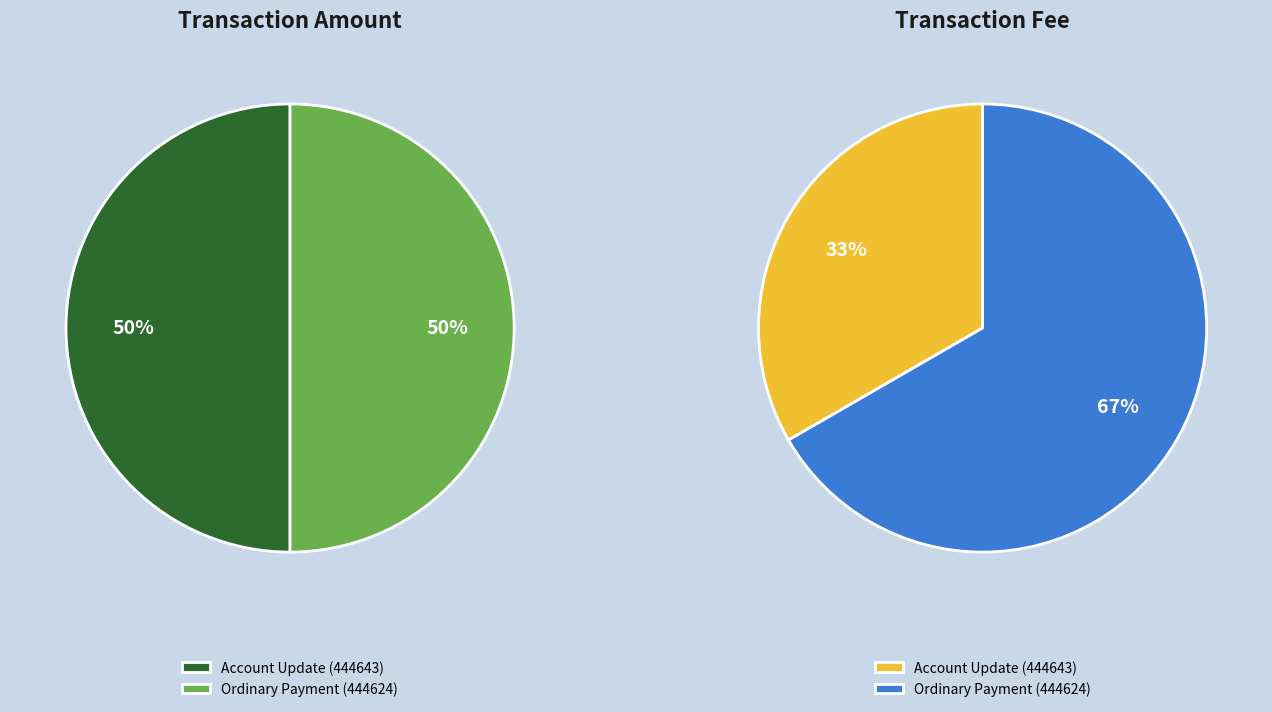

To the nearest percent, what is the average slice percentage?

50%